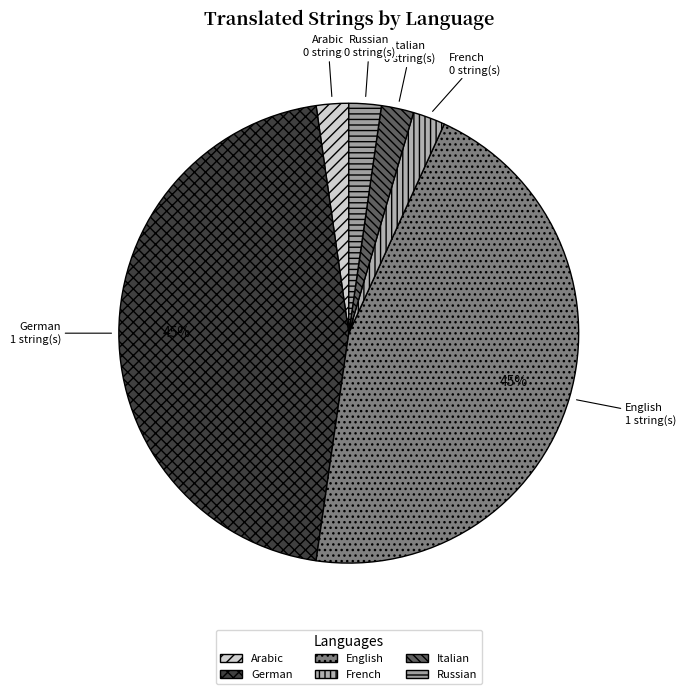

To the nearest percent, what percentage of the pie is Italian?

2%